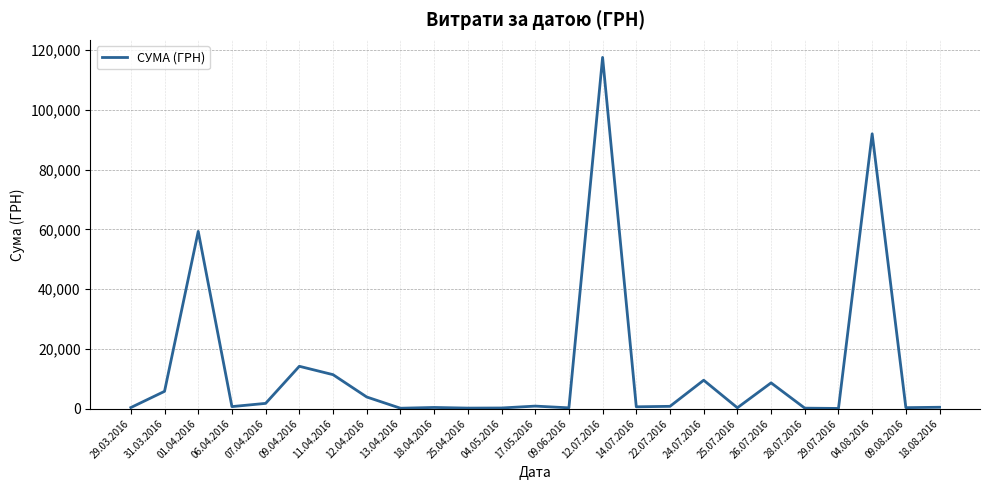

The chart shows a value of 881.4 at 17.05.2016. True or false?

True